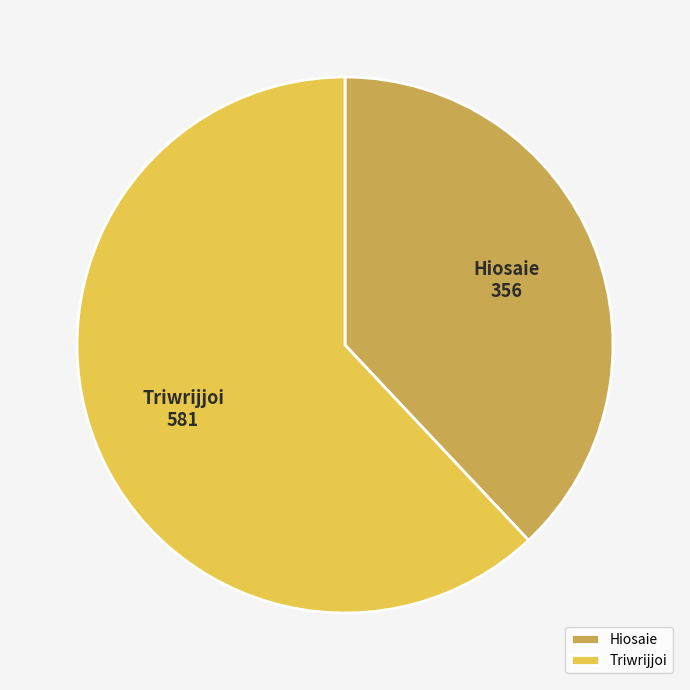

Is the sum of Hiosaie and Triwrijjoi greater than half?

Yes